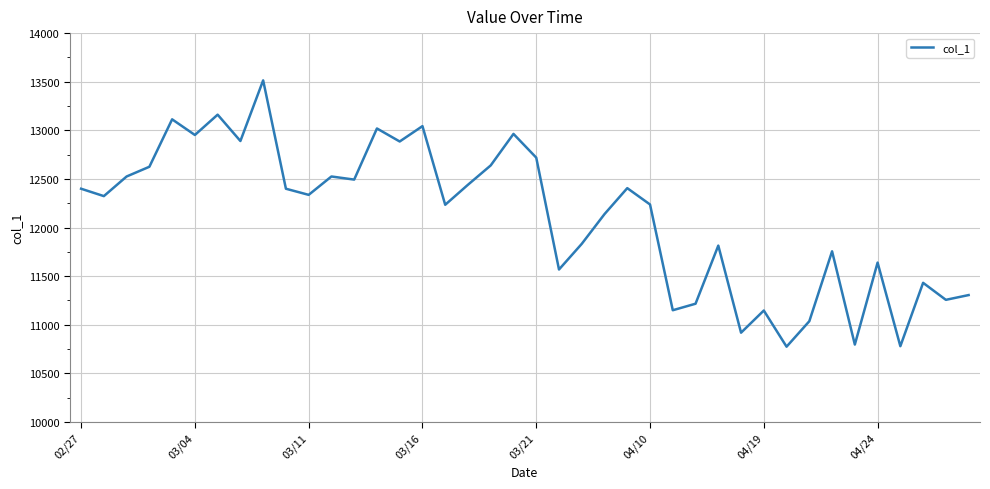

What is the greatest value displayed?

13514